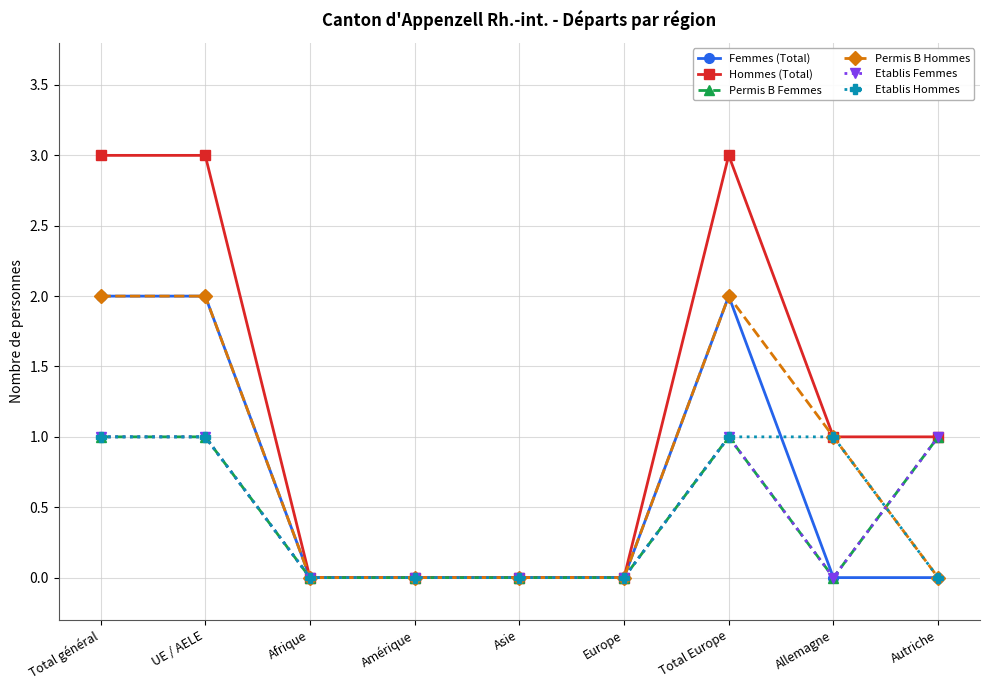

At which label is Hommes (Total) closest to 1?

Allemagne